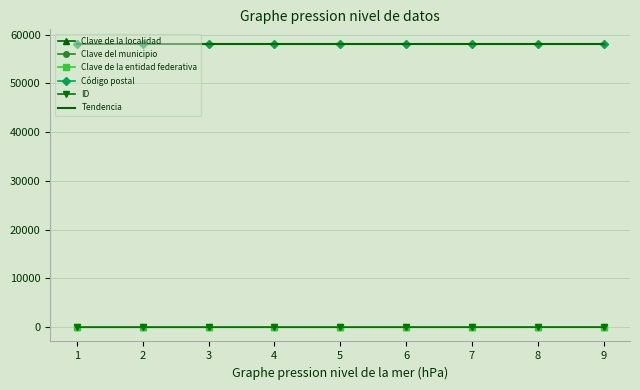

True or false: Clave de la entidad federativa and Clave de la localidad intersect in this chart.

False